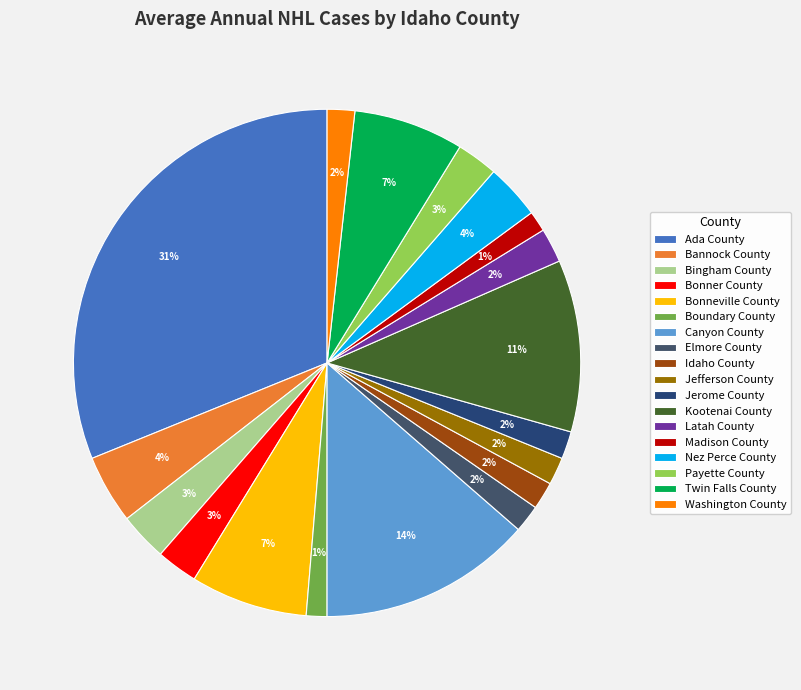

The Jerome County slice represents 12% of the pie. True or false?

False